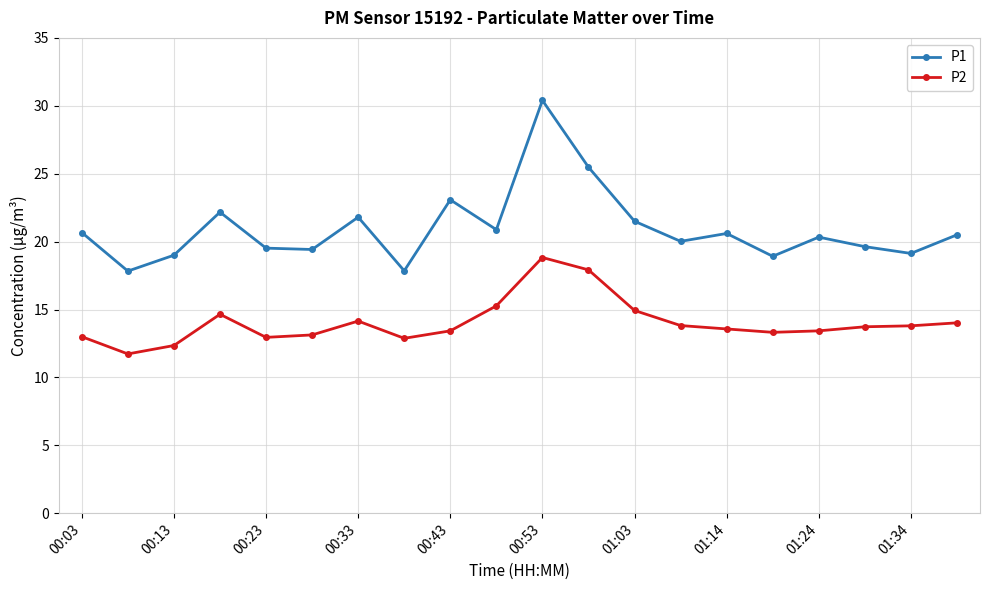

Which series has the largest range (max minus min)?

P1